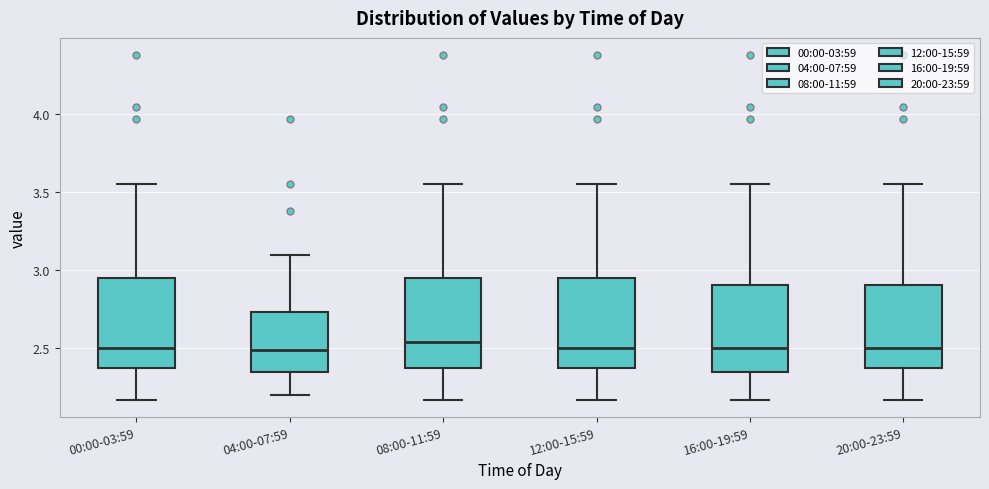

Reading left to right, transcribe this box plot: for each box, give where its median line is, the range the box spans, and where its two whiskers end, as read against the y-axis. The values are not printed on the chart, so give them approximately, as read against the axis.

00:00-03:59: median 2.50, box 2.35 to 2.95, whiskers 2.15 to 3.55
04:00-07:59: median 2.50, box 2.35 to 2.75, whiskers 2.20 to 3.10
08:00-11:59: median 2.55, box 2.35 to 2.95, whiskers 2.15 to 3.55
12:00-15:59: median 2.50, box 2.35 to 2.95, whiskers 2.15 to 3.55
16:00-19:59: median 2.50, box 2.35 to 2.90, whiskers 2.15 to 3.55
20:00-23:59: median 2.50, box 2.35 to 2.90, whiskers 2.15 to 3.55